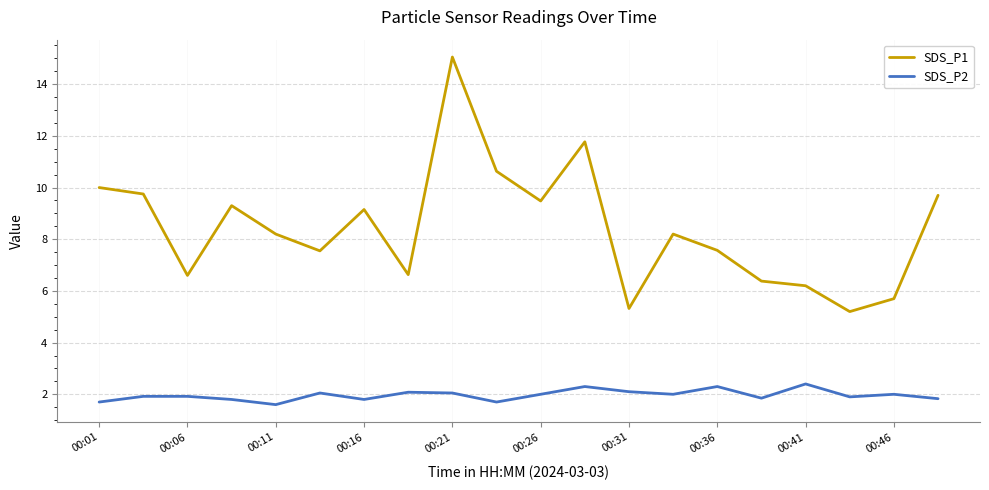

Which series has the largest total across all categories?

SDS_P1